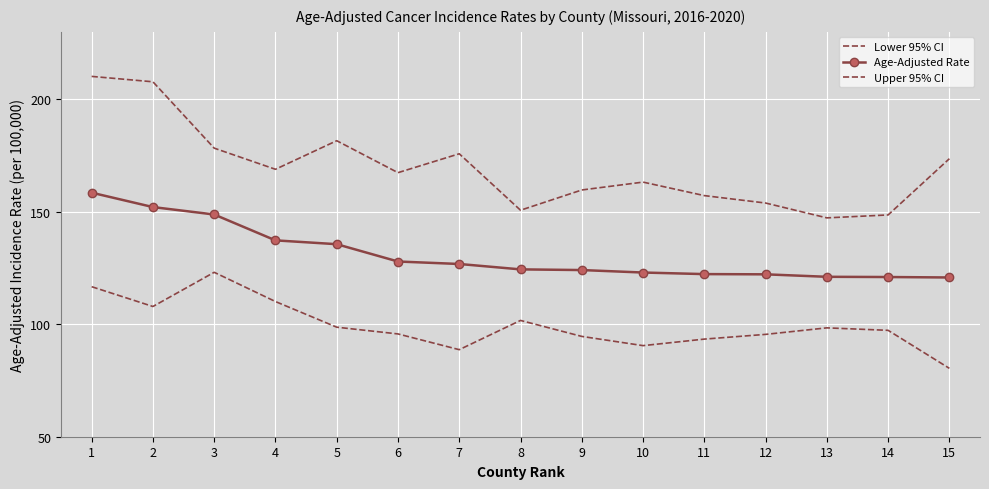

True or false: Age-Adjusted Rate and Lower 95% CI cross at least once.

False